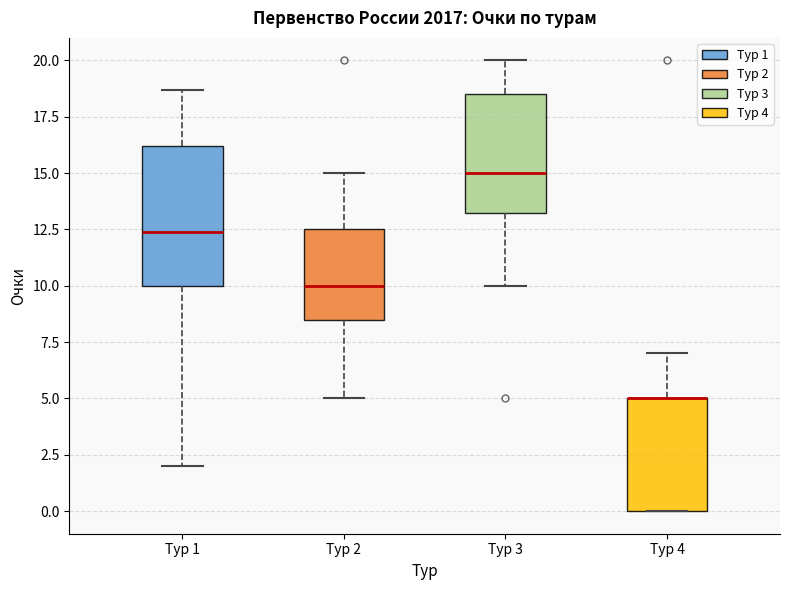

Reading left to right, read every box against the y-axis: the position of its median line, the range the box covers, and the ends of its whiskers. The values are not printed on the chart, so give them approximately, as read against the axis.

Тур 1: median 12.5, box 10.0 to 16.0, whiskers 2.0 to 18.5
Тур 2: median 10.0, box 8.5 to 12.5, whiskers 5.0 to 15.0
Тур 3: median 15.0, box 13.5 to 18.5, whiskers 10.0 to 20.0
Тур 4: median 5.0 (drawn on the box's upper edge), box 0.0 to 5.0, whiskers 0.0 to 7.0